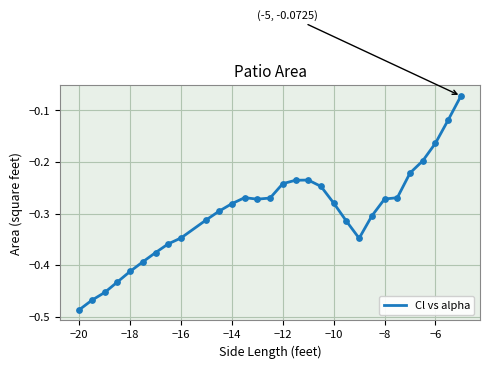

What is the difference between the maximum and minimum values?

0.4